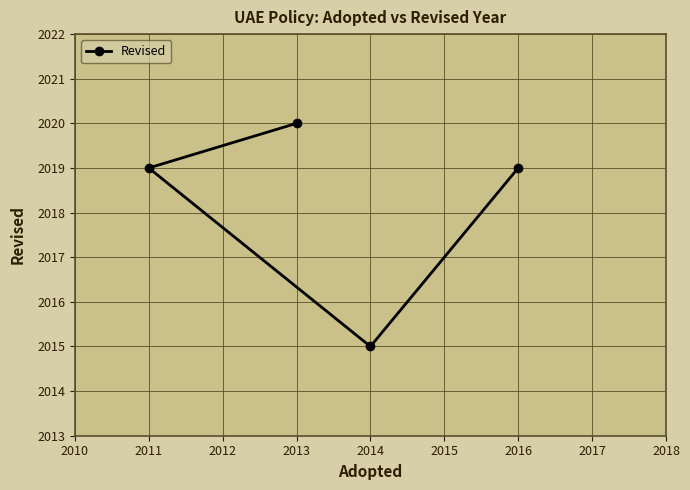

How many values are between 2019 and 2020?

3